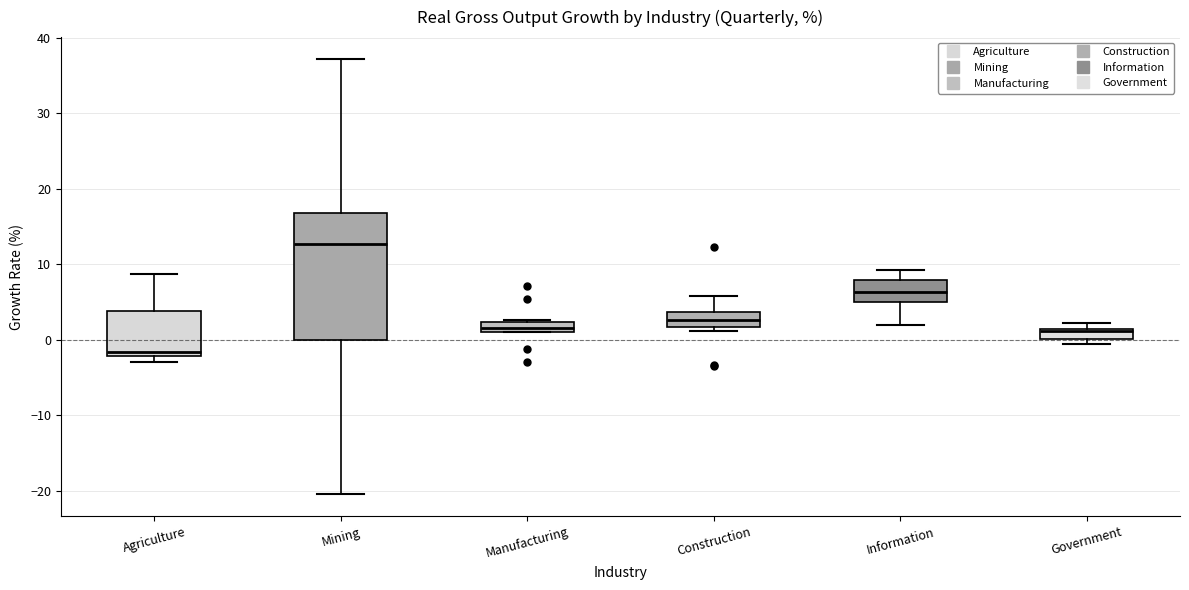

Which box is the tallest, from its lower edge to its upper edge?

Mining